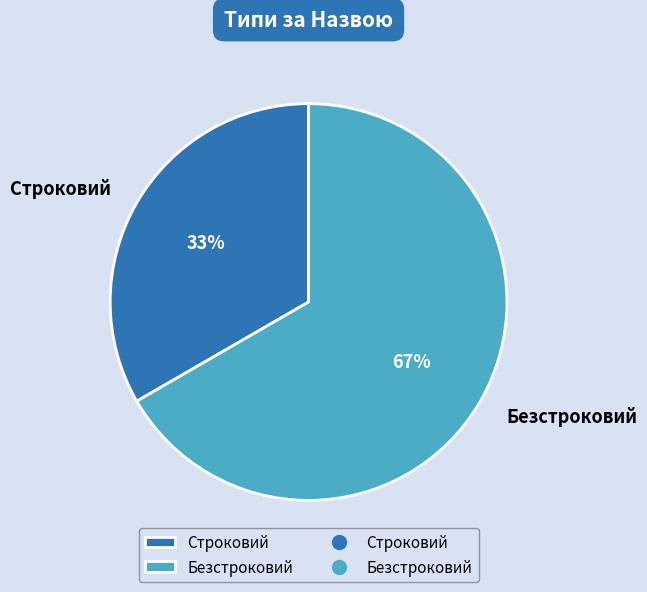

Does Безстроковий represent more than half of the total?

Yes